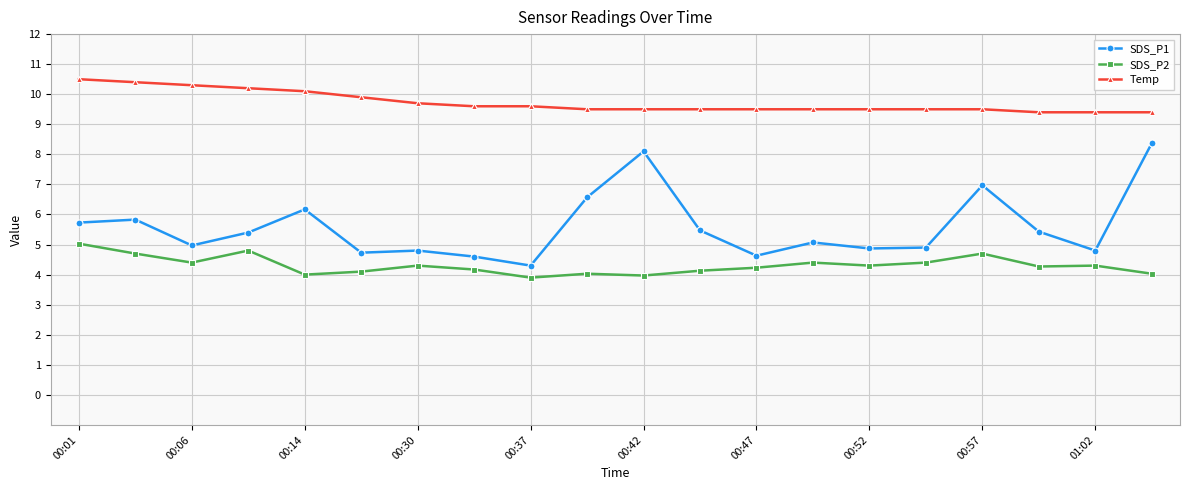

What is the value of the Temp point at the 20th from the left?

9.4